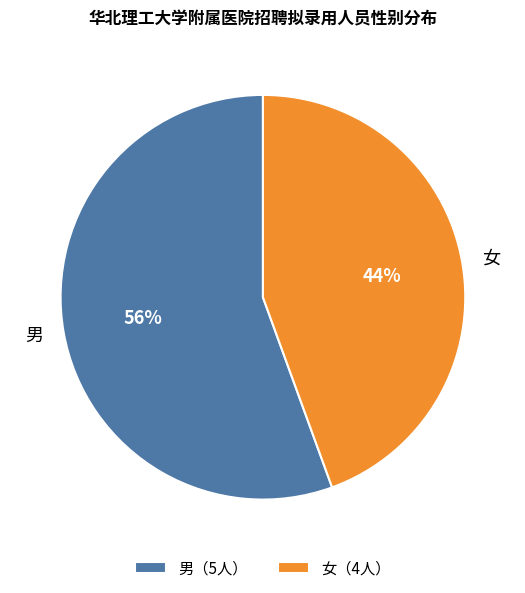

Which category has the biggest portion of the pie?

男